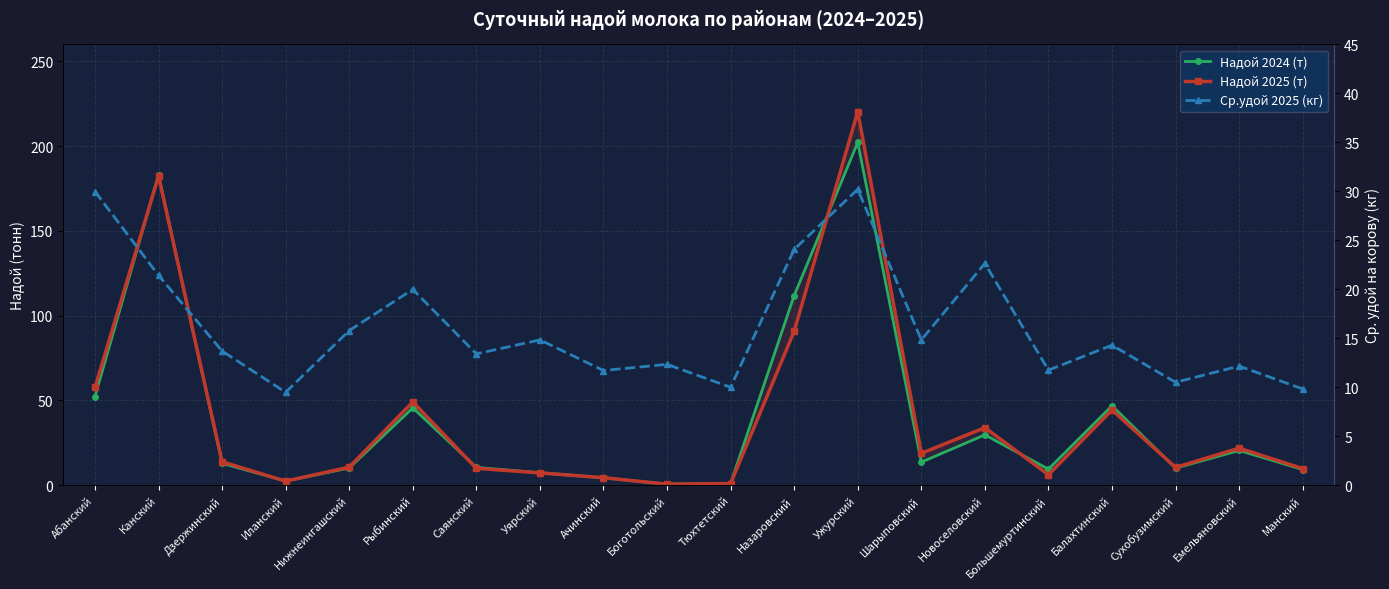

What is the average value of the Надой 2025 (т) series?

39.8